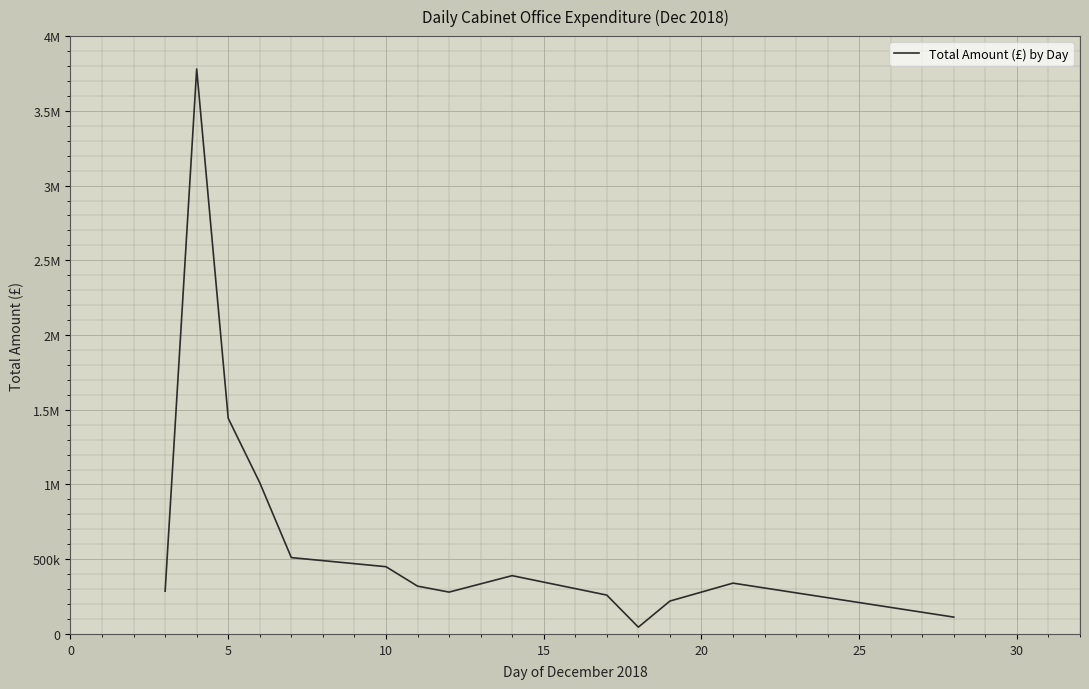

What is the greatest value displayed?

3779838